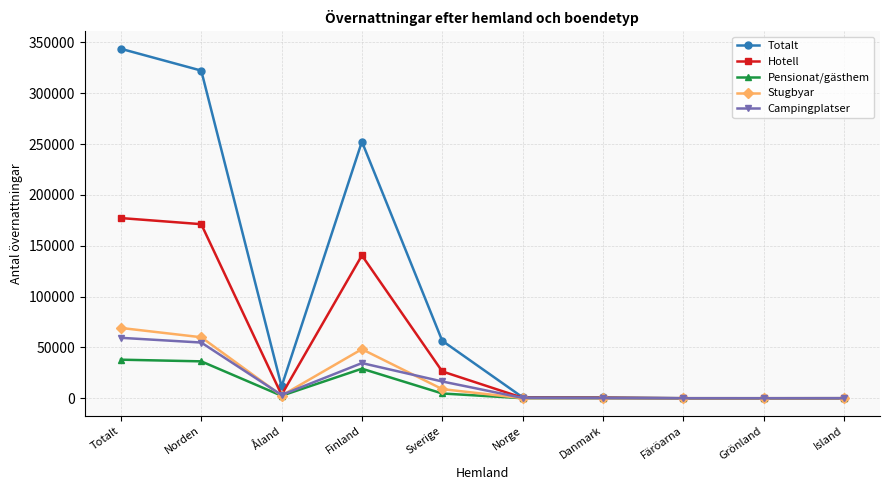

Count the number of data series in this chart.

5